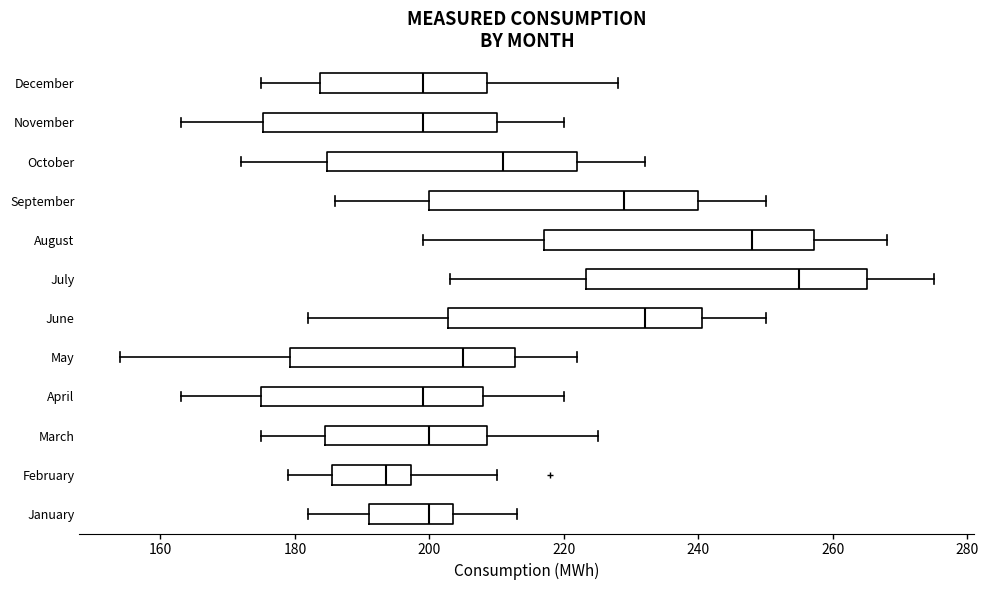

Where does the left whisker of the box for October end on the x-axis? The values are not printed on the chart, so give them approximately, as read against the axis.

172